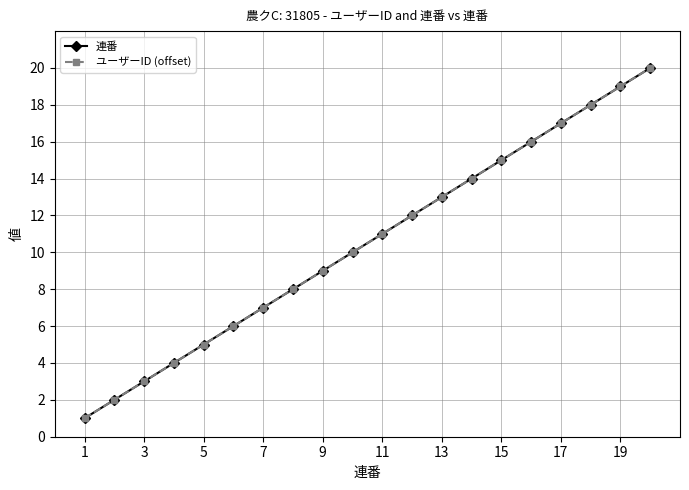

What is the minimum value for ユーザーID (offset)?

1